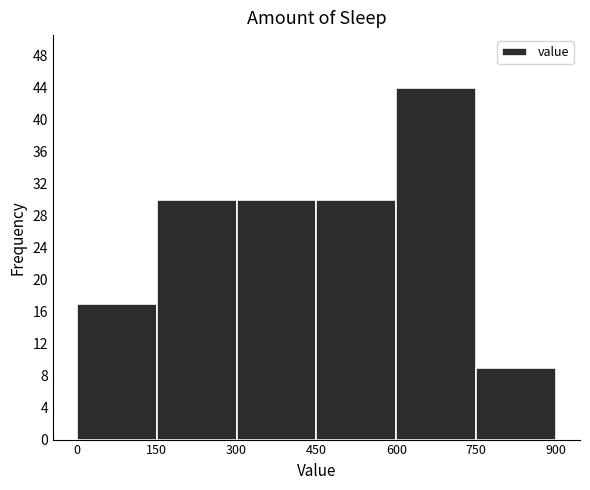

Reading left to right, transcribe this chart: for each bar, give the range it covers on the x-axis and its height. The values are not printed on the chart, so give them approximately, as read against the axis.

0 to 150: 17
150 to 300: 30
300 to 450: 30
450 to 600: 30
600 to 750: 44
750 to 900: 9